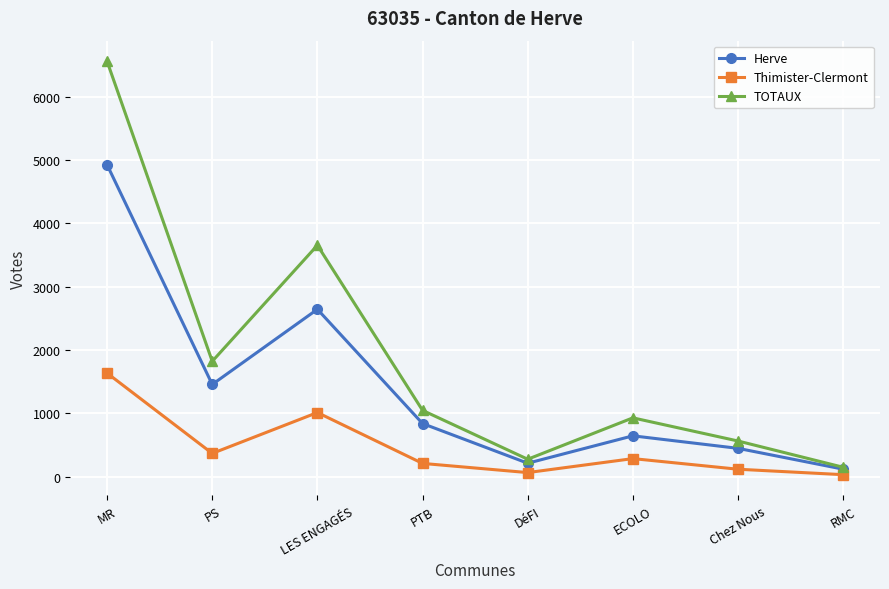

List the series in order of their overall mean, highest first.

TOTAUX, Herve, Thimister-Clermont